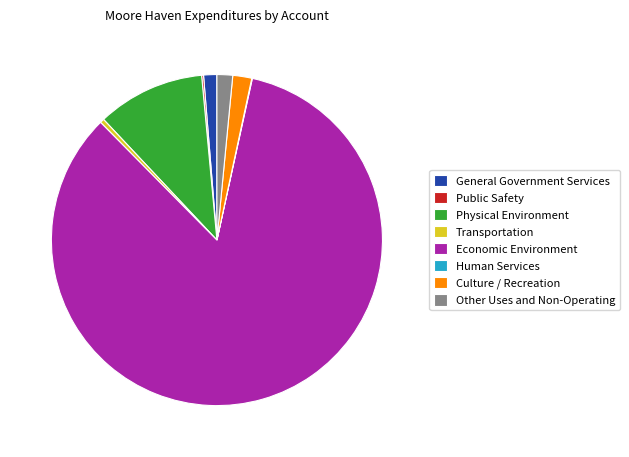

Which category has the biggest portion of the pie?

Economic Environment